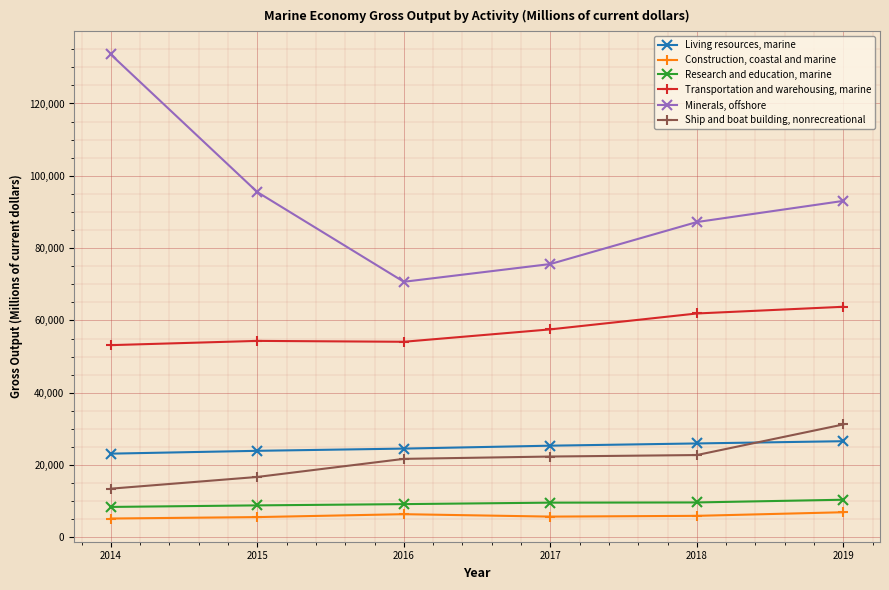

What is the spread (max minus min) of values at 2019?

86106